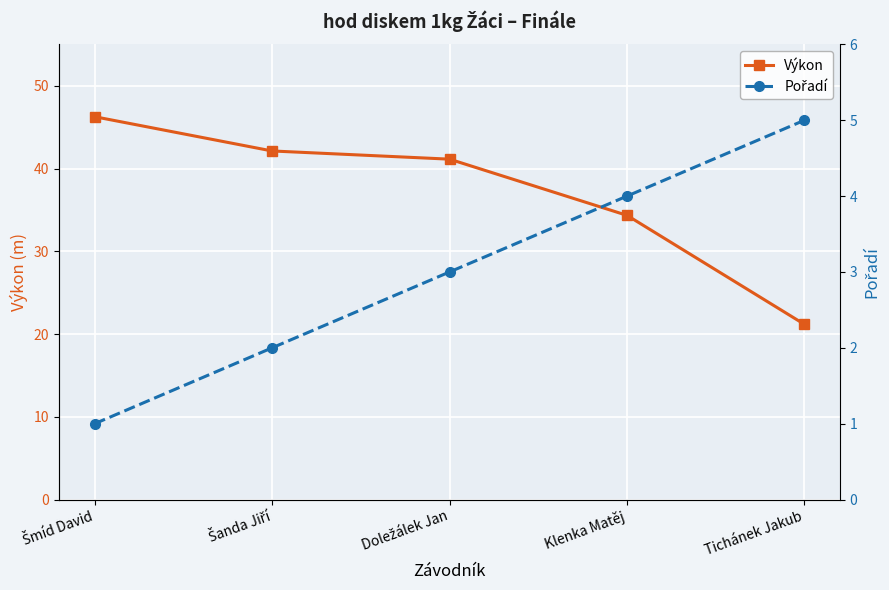

What position from the right is Šmíd David?

5